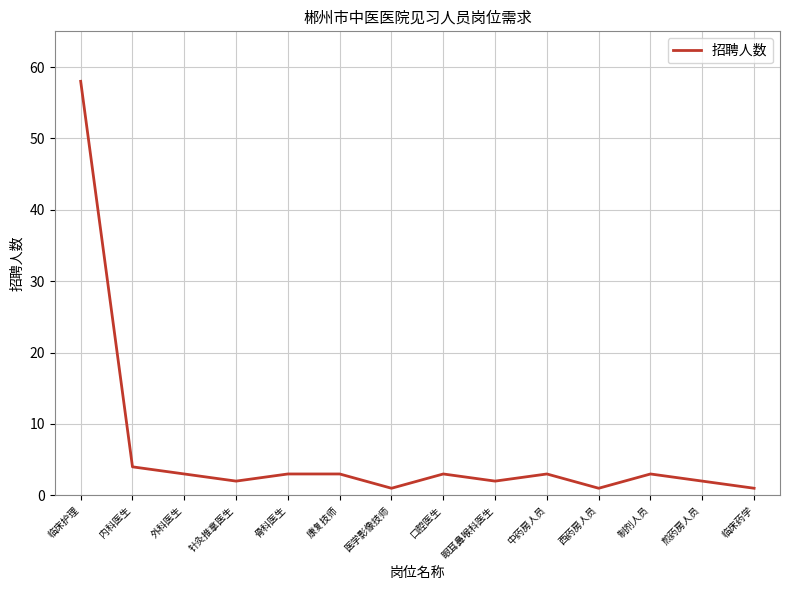

Is it true that the value at 康复技师 is 3?

True